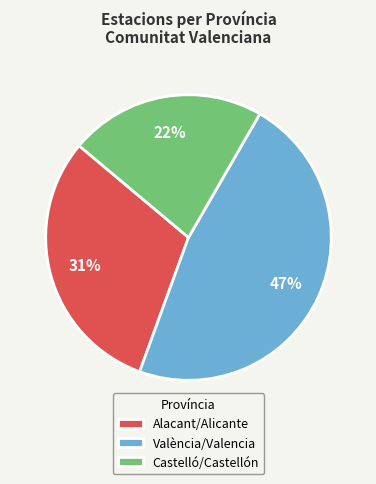

The Castelló/Castellón slice represents 13% of the pie. True or false?

False